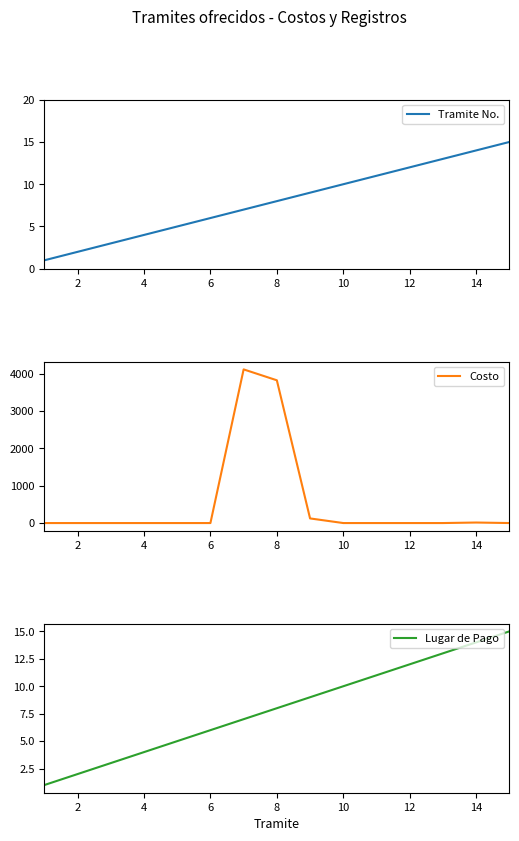

True or false: Lugar de Pago has a value of 6 at 6.

True